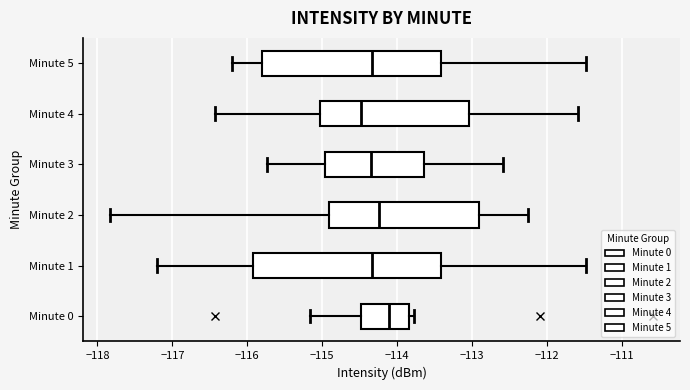

Reading bottom to top, read every box against the x-axis: the position of its median line, the range the box covers, and the ends of its whiskers. The values are not printed on the chart, so give them approximately, as read against the axis.

Minute 0: median -114.1, box -114.5 to -113.8, whiskers -115.2 to -113.8 (just right of the box's right edge)
Minute 1: median -114.3, box -115.9 to -113.4, whiskers -117.2 to -111.5
Minute 2: median -114.2, box -114.9 to -112.9, whiskers -117.8 to -112.2
Minute 3: median -114.4, box -115.0 to -113.6, whiskers -115.7 to -112.6
Minute 4: median -114.5, box -115.0 to -113.0, whiskers -116.4 to -111.6
Minute 5: median -114.3, box -115.8 to -113.4, whiskers -116.2 to -111.5